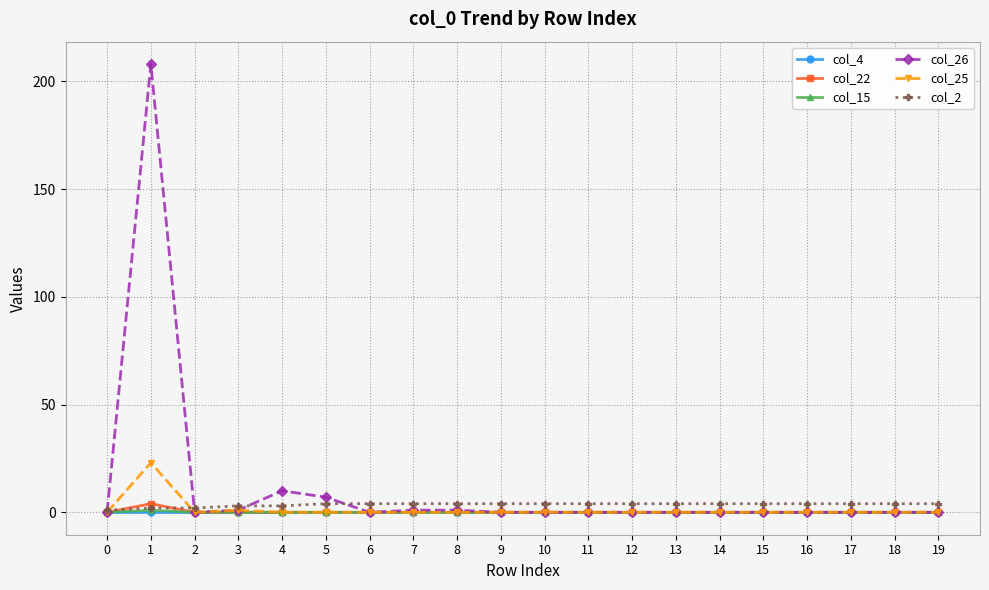

The value of col_25 at 2 is -8. True or false?

False